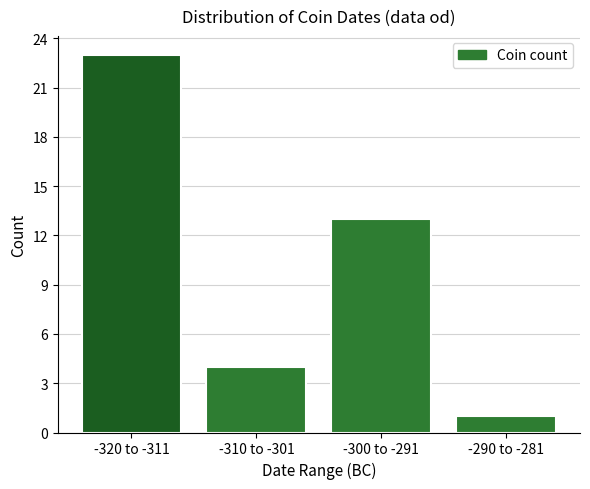

Reading left to right, list all the values displayed in this chart.

-320 to -311=23	-310 to -301=4	-300 to -291=13	-290 to -281=1